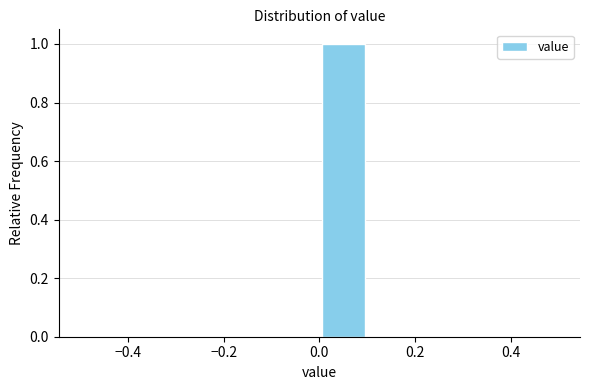

Reading left to right, transcribe this chart: for each bar, give the range it covers on the x-axis and its height. The values are not printed on the chart, so give them approximately, as read against the axis.

-0.5 to -0.4: 0
-0.4 to -0.3: 0
-0.3 to -0.2: 0
-0.2 to -0.1: 0
-0.1 to 0.0: 0
0.0 to 0.1: 1
0.1 to 0.2: 0
0.2 to 0.3: 0
0.3 to 0.4: 0
0.4 to 0.5: 0